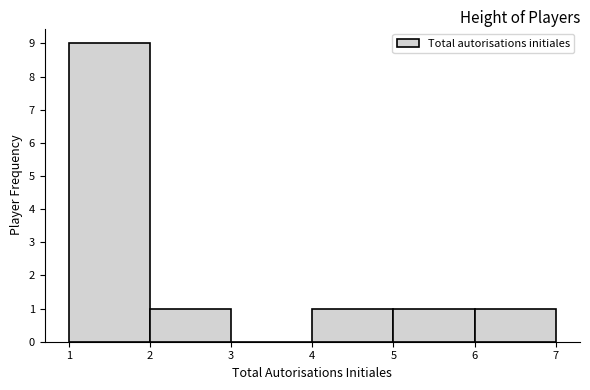

Which range on the x-axis has the tallest bar?

1 to 2